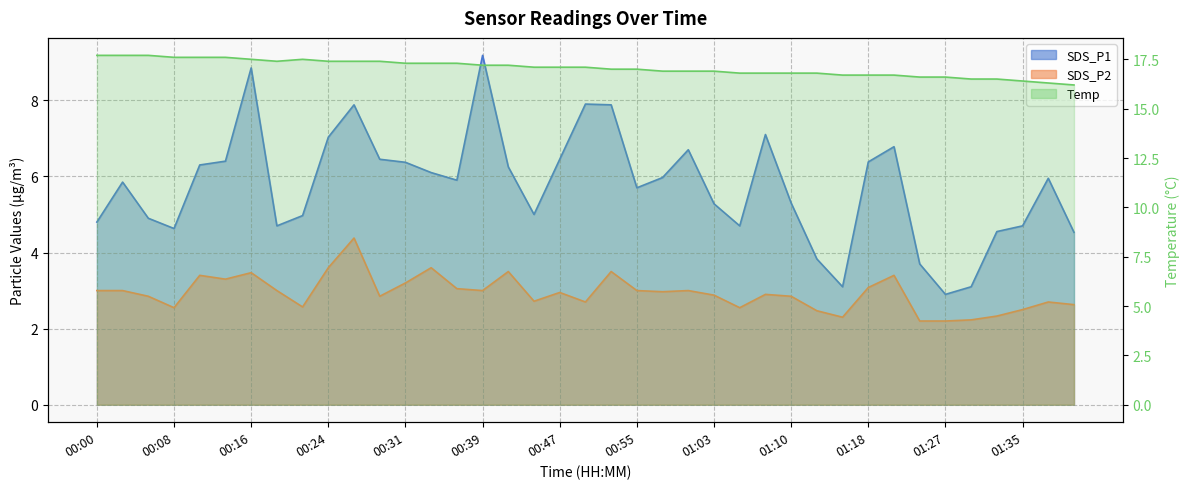

What is the total value across all series at 01:29?

21.8